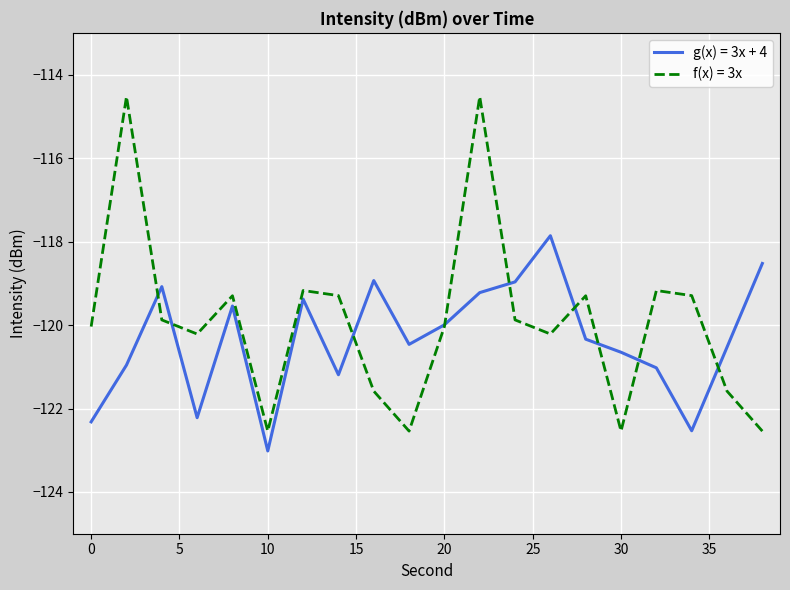

What is the maximum value for f(x) = 3x?

-114.5